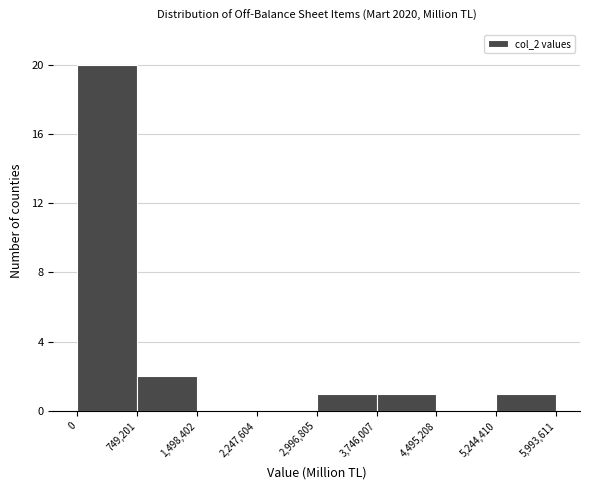

Reading left to right, transcribe this chart: for each bar, give the range it covers on the x-axis and its height. The values are not printed on the chart, so give them approximately, as read against the axis.

0 to 749,201: 20
749,201 to 1,498,402: 2
1,498,402 to 2,247,604: 0
2,247,604 to 2,996,805: 0
2,996,805 to 3,746,007: 1
3,746,007 to 4,495,208: 1
4,495,208 to 5,244,410: 0
5,244,410 to 5,993,611: 1